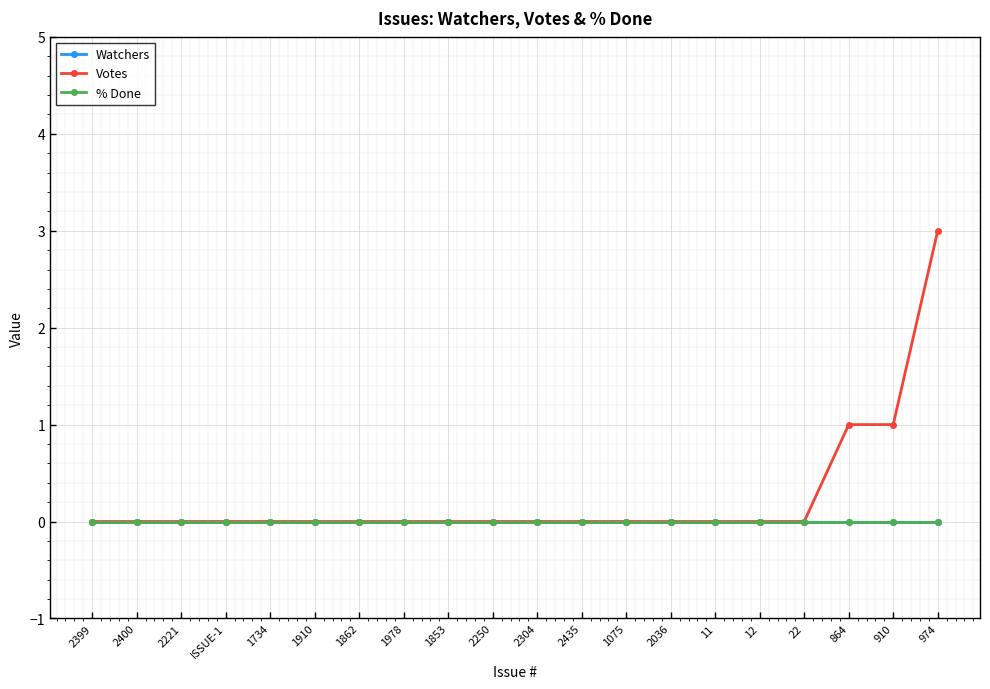

Which series has the largest range (max minus min)?

Votes